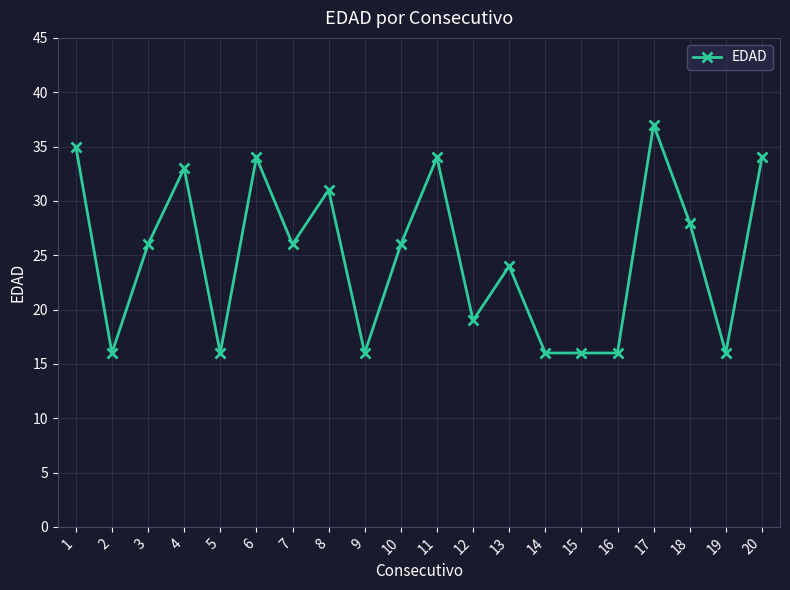

Read the value at 1, to the nearest 10.

40